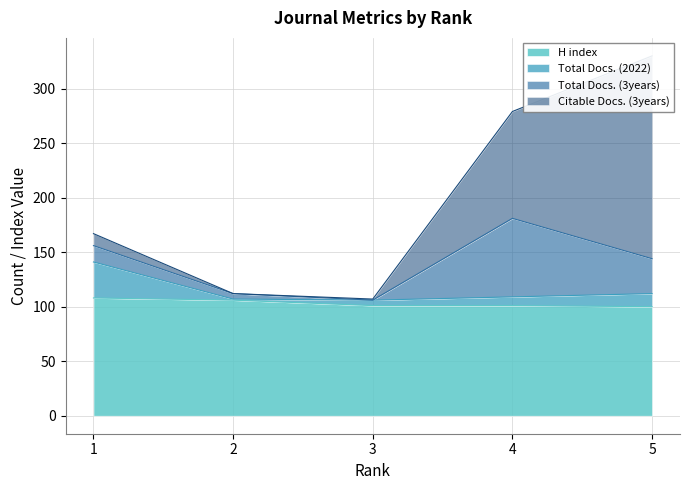

What is the difference between the Citable Docs. (3years) values at 1 and 3?

10